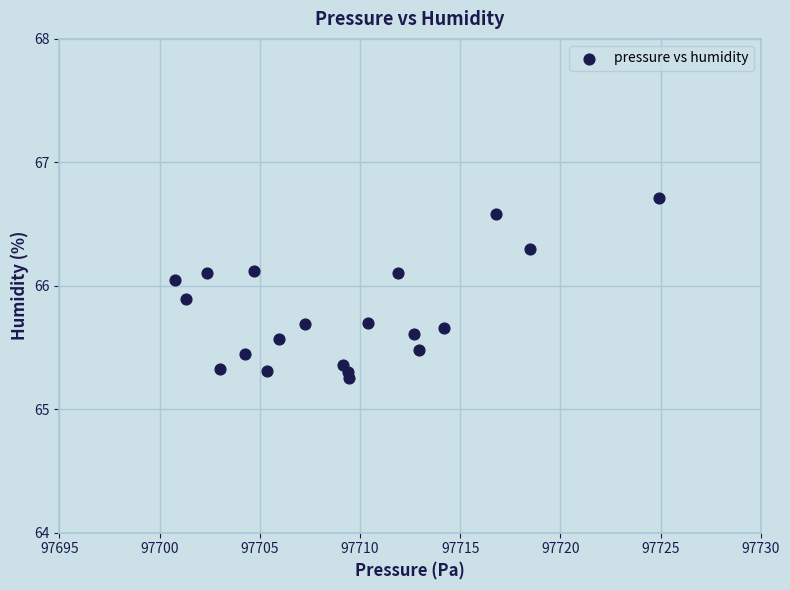

What is the range of Y values (max minus min)?

1.5